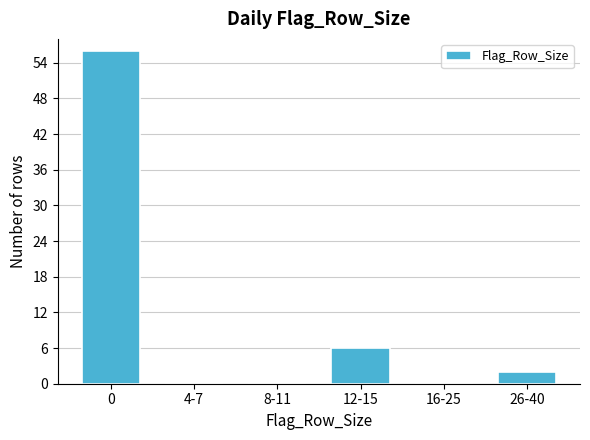

Reading right to left, list all the values displayed in this chart.

26-40=2	16-25=0	12-15=6	8-11=0	4-7=0	0=56